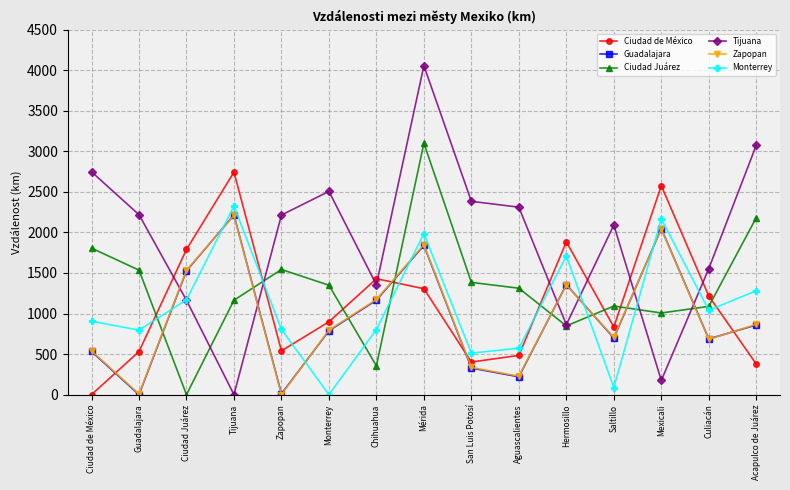

The value of Guadalajara at Acapulco de Juárez is 859. True or false?

True